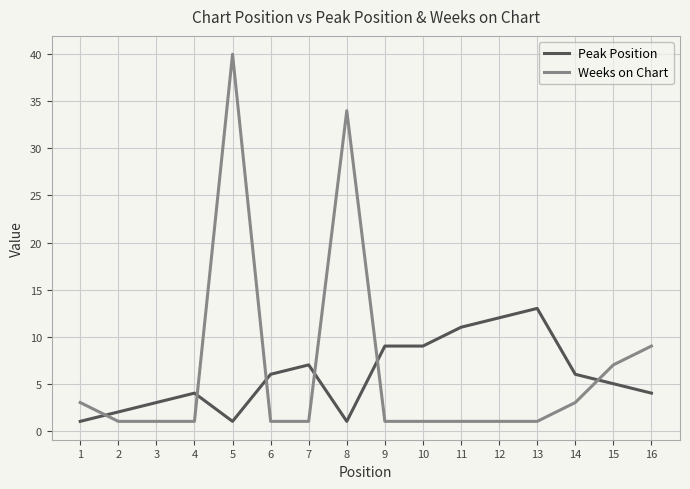

Rank the series at 5 from lowest to highest value.

Peak Position, Weeks on Chart